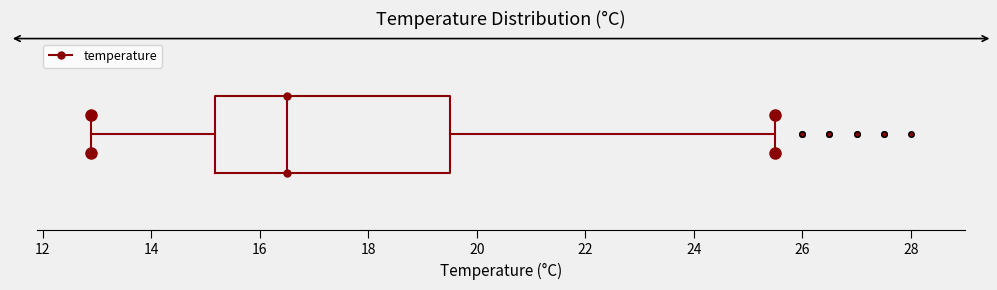

Read this box plot against the x-axis: the position of the median line, the range covered by the box, and the ends of both whiskers. The values are not printed on the chart, so give them approximately, as read against the axis.

median 16.6, box 15.2 to 19.6, whiskers 13.0 to 25.6